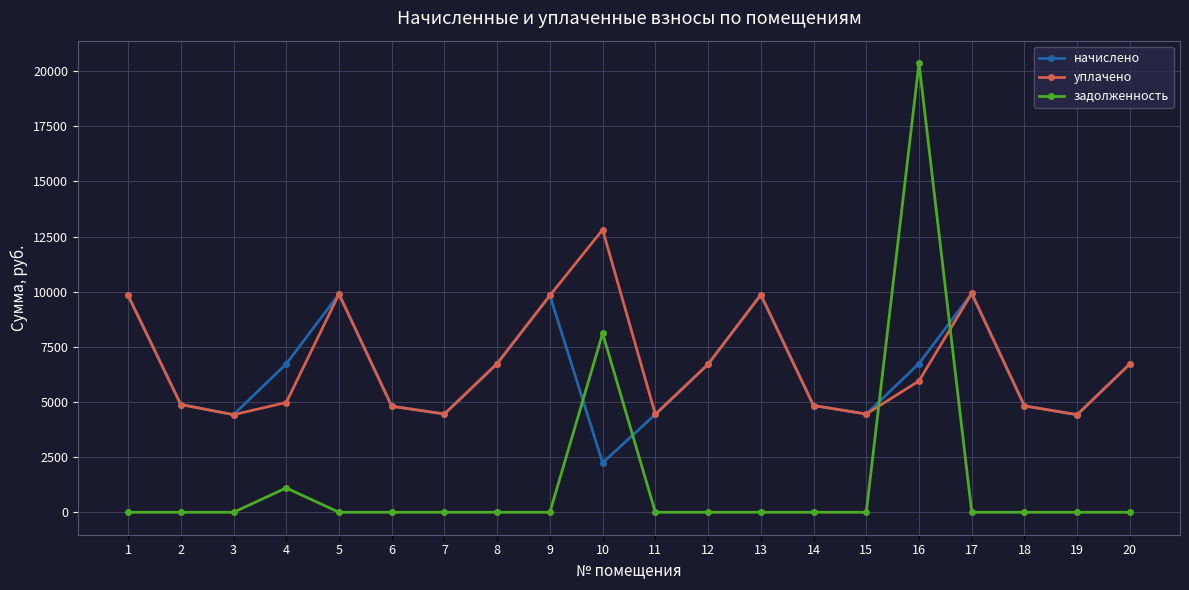

At which category is the sum across all series the highest?

16